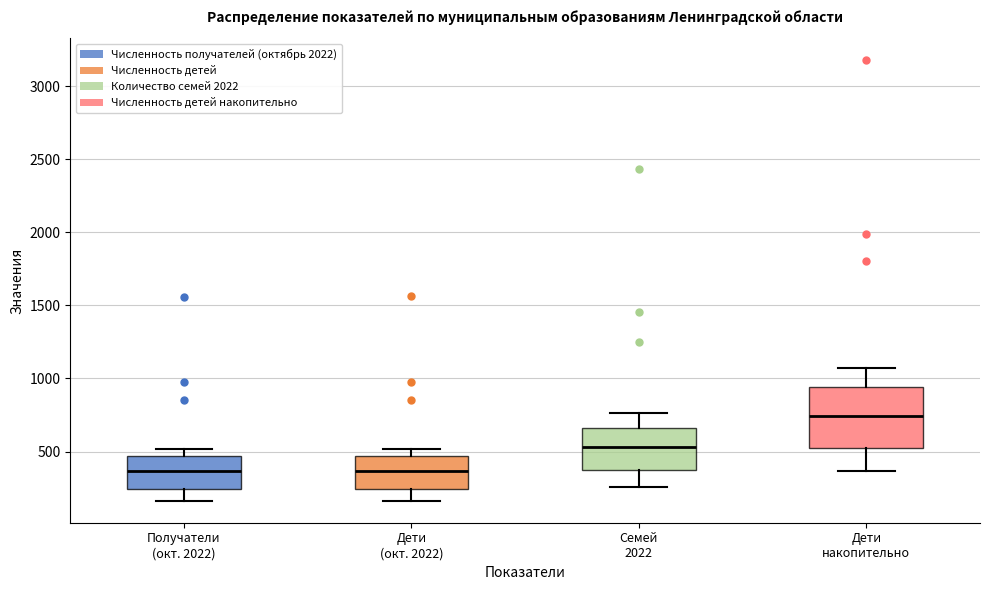

Where does the median line of the box for Дети (окт. 2022) sit on the y-axis? The values are not printed on the chart, so give them approximately, as read against the axis.

350